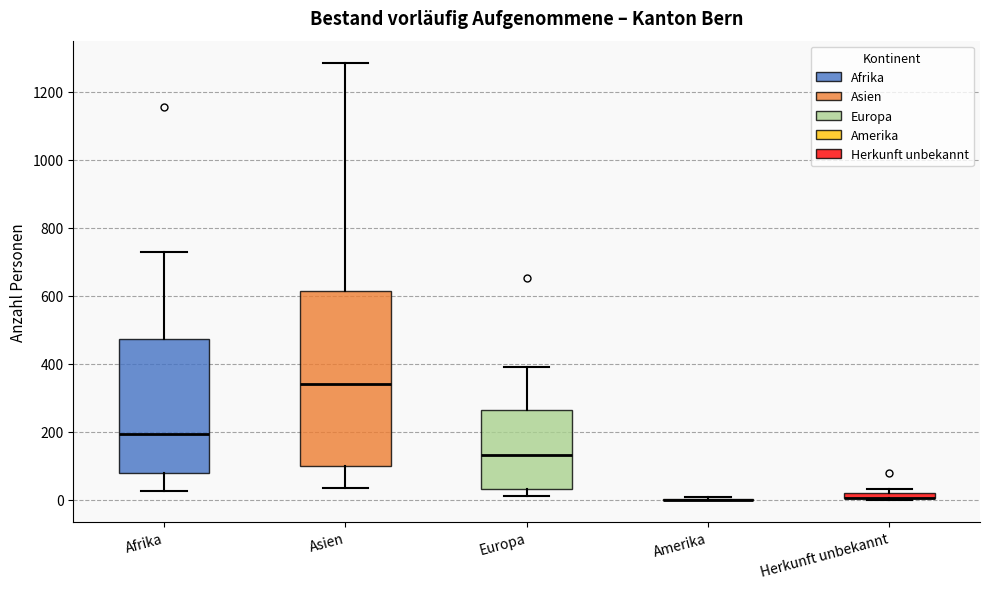

Where is the upper edge of the box for Europa on the y-axis? The values are not printed on the chart, so give them approximately, as read against the axis.

260